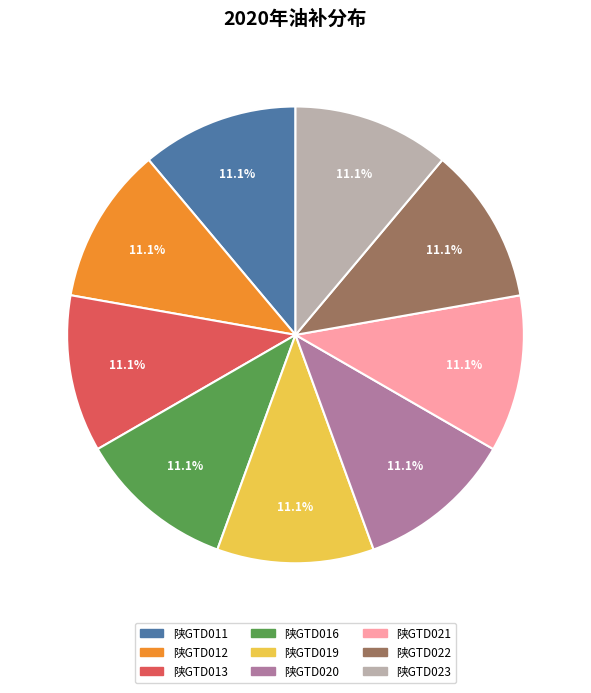

Is there any slice that represents more than half of the pie?

No